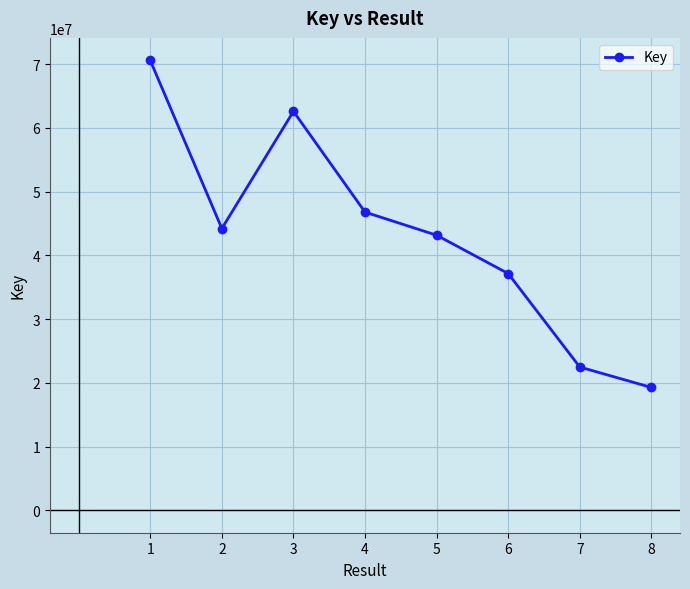

The value at 7 is 33467692. True or false?

False